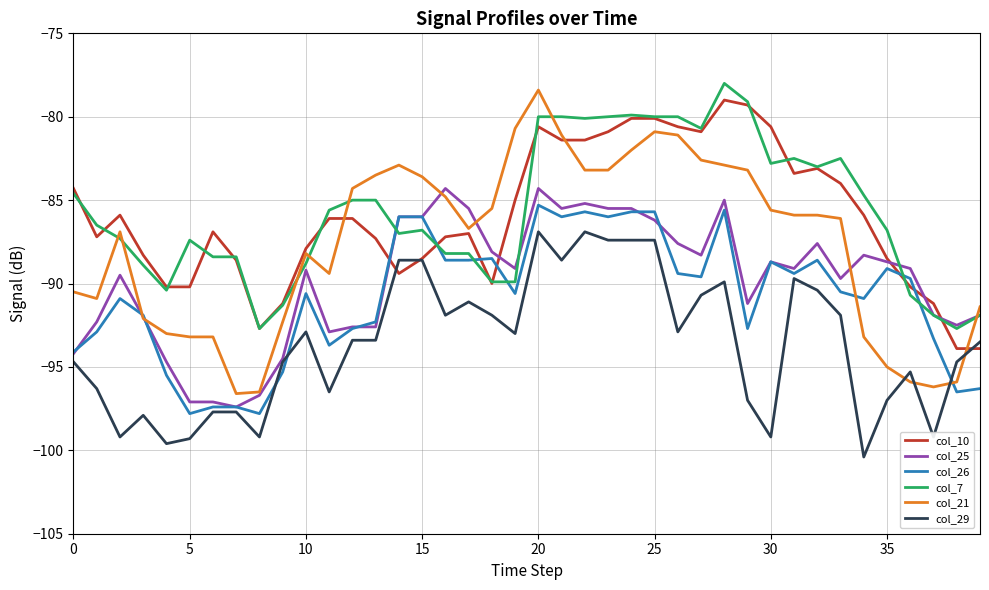

What is the greatest value displayed?

-78.0